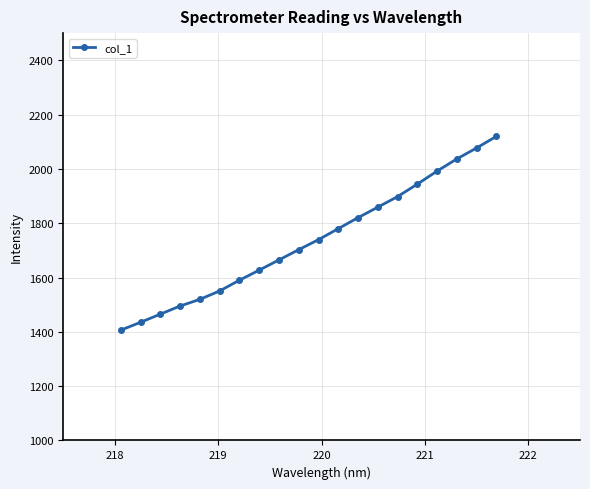

True or false: there are more than 1 points higher than both neighbors.

False